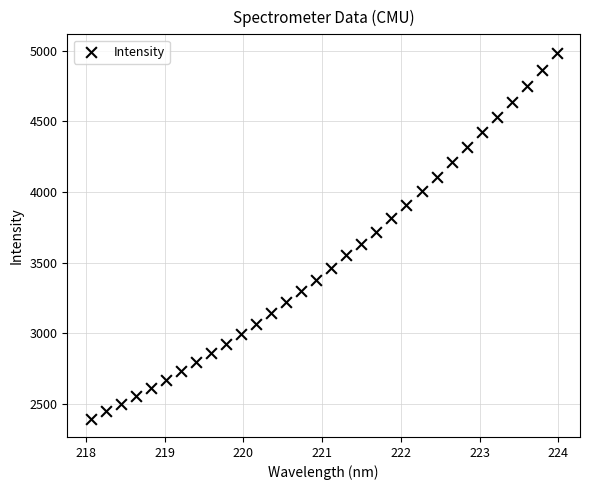

What is the range of Y values (max minus min)?

2591.1